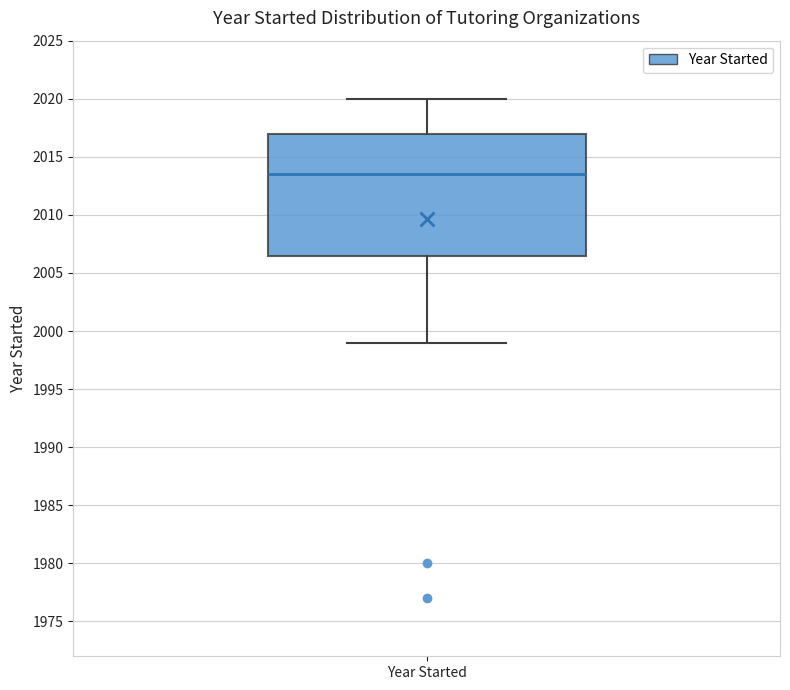

Where does the upper whisker of the box for Year Started end on the y-axis? The values are not printed on the chart, so give them approximately, as read against the axis.

2020.0